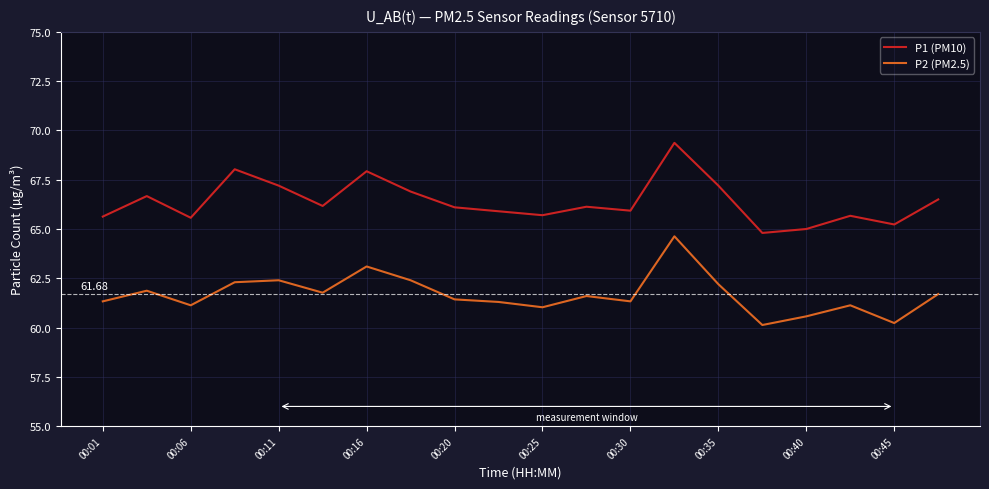

Which series has the largest total across all categories?

P1 (PM10)